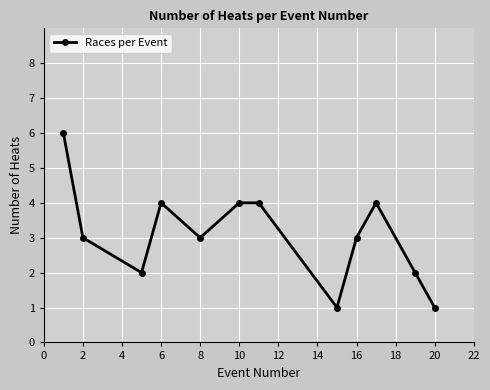

What is the maximum value shown in the chart?

6